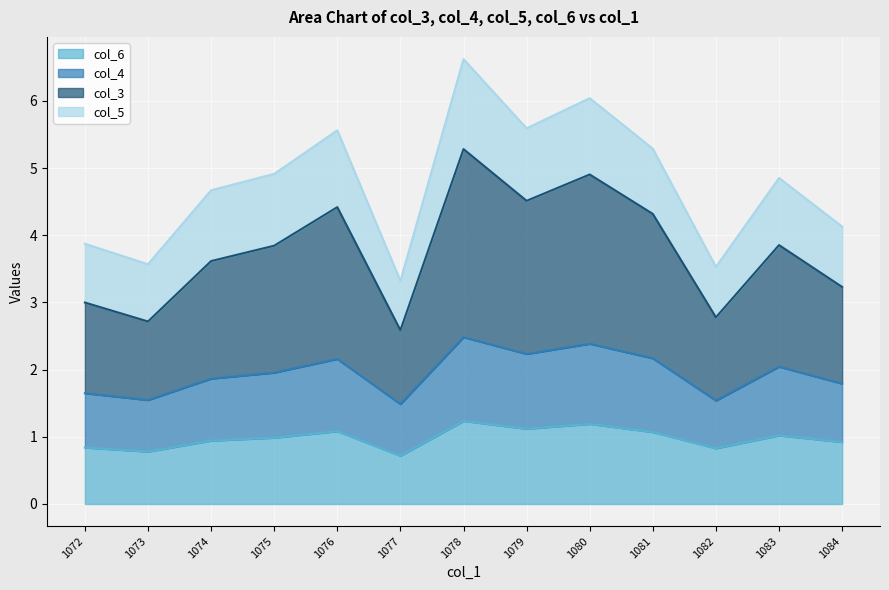

Which series has the largest total across all categories?

col_3